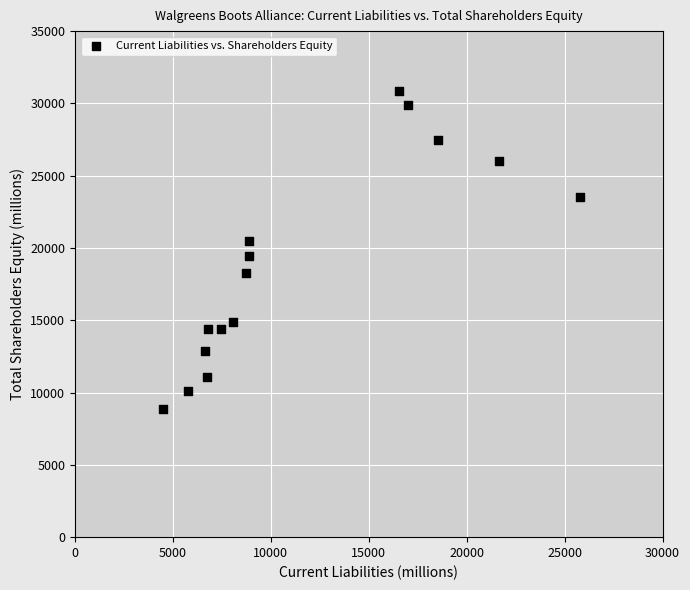

What is the range of Y values (max minus min)?

21971